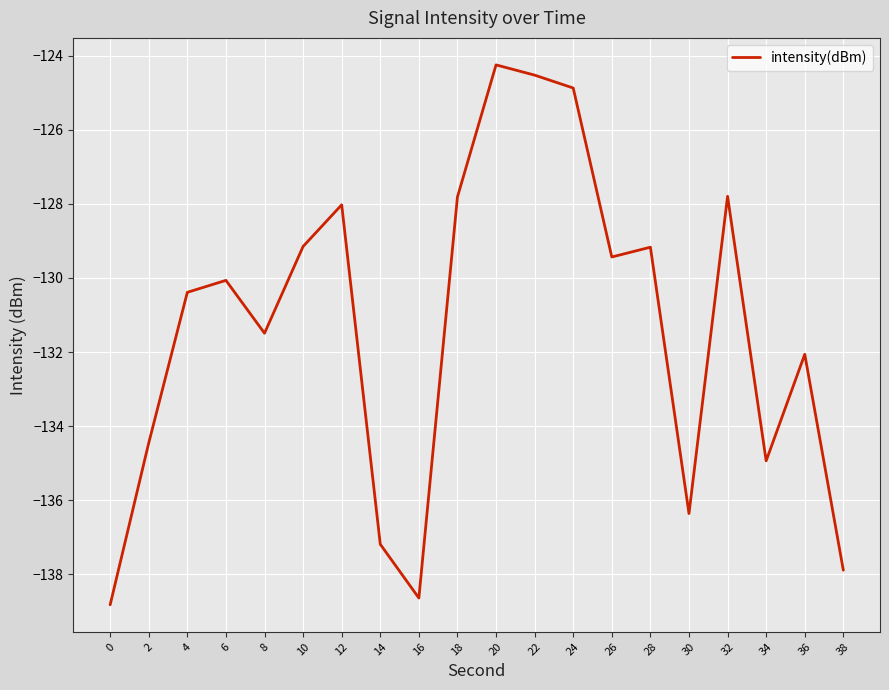

What is the smallest value displayed?

-138.8